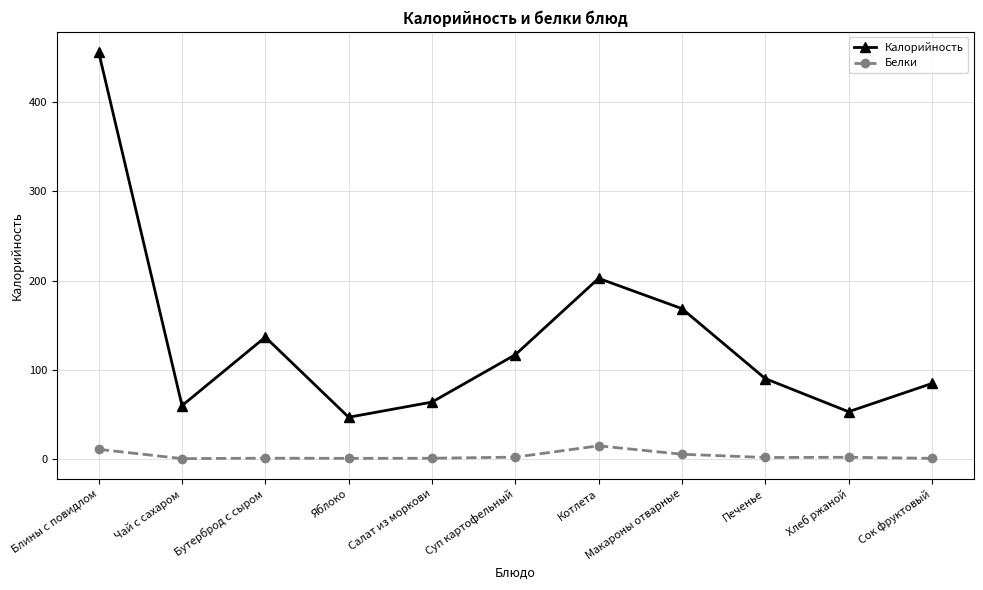

What is the sum of the Белки values at Котлета and Хлеб ржаной?

17.2